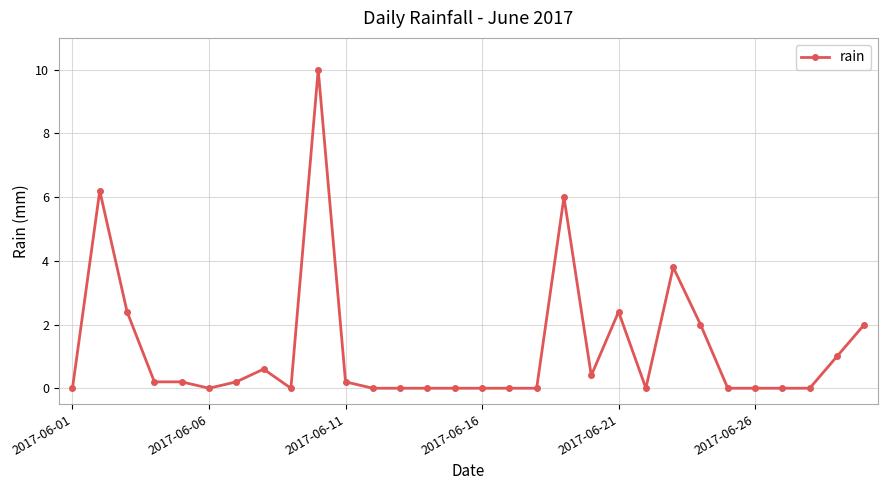

What is the greatest value displayed?

10.0